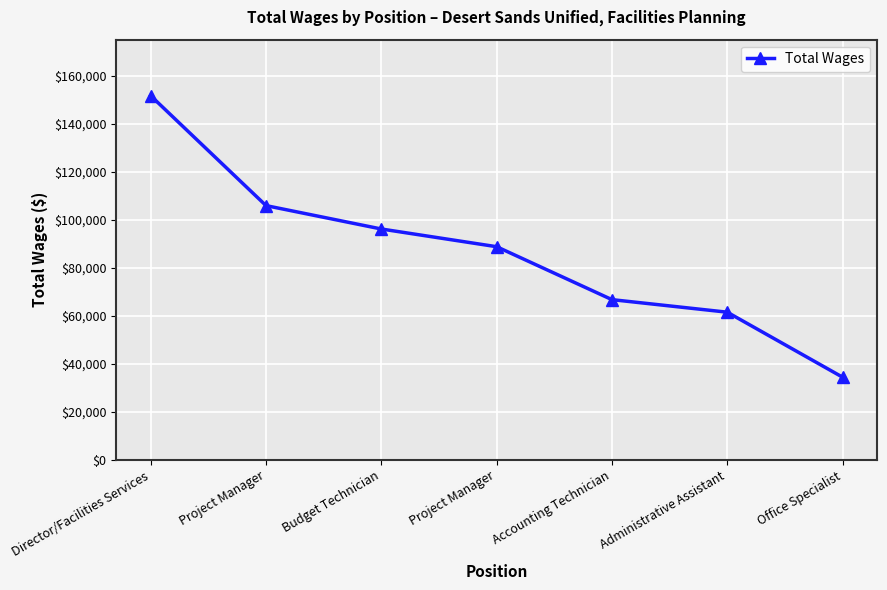

Is it true that the value at Project Manager is 154473?

False